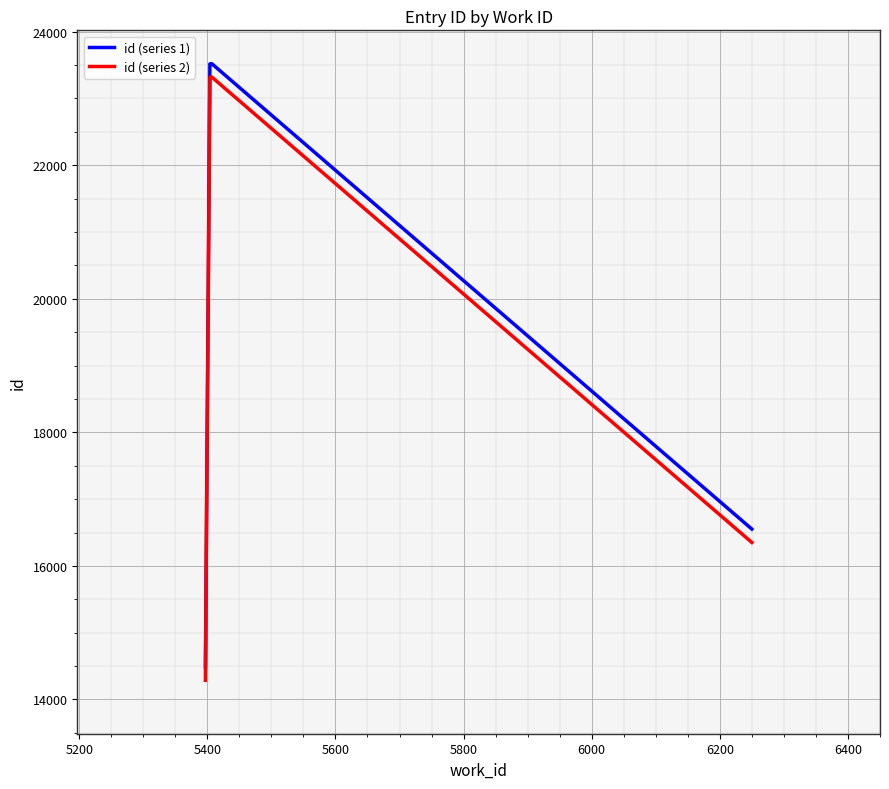

What is the value of the id (series 2) point at the 5th from the left?

23320